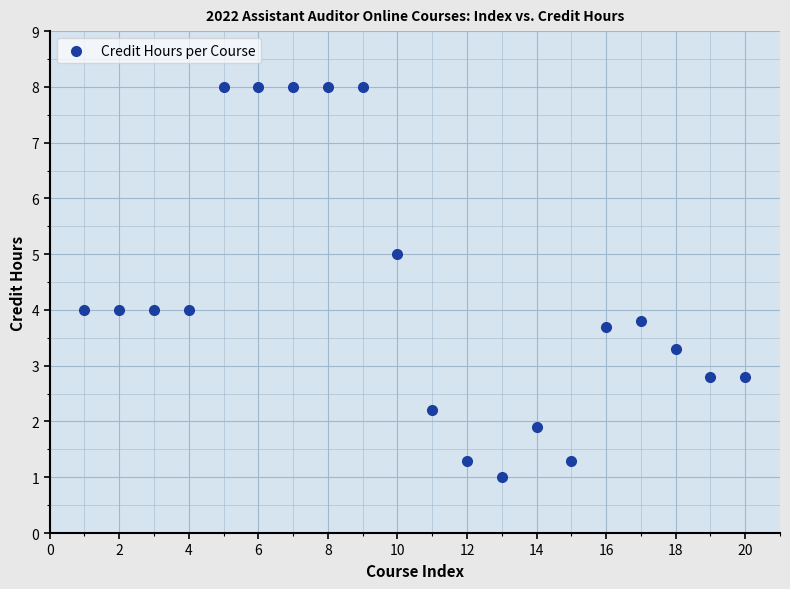

What is the range of X values (max minus min)?

19.0